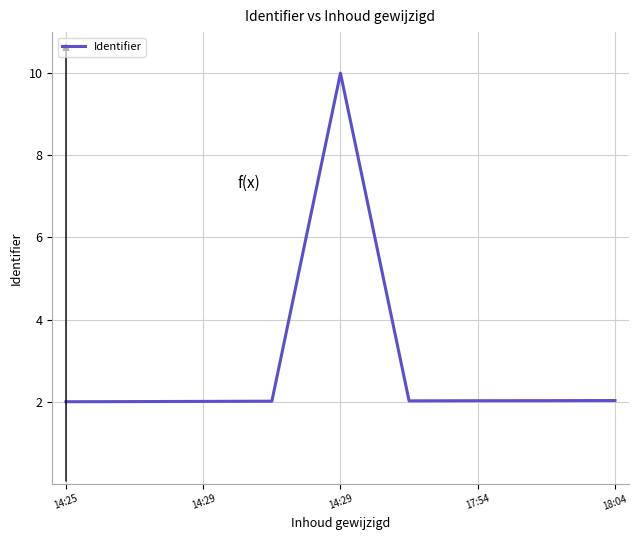

Does the chart display data point markers on the line(s)?

No